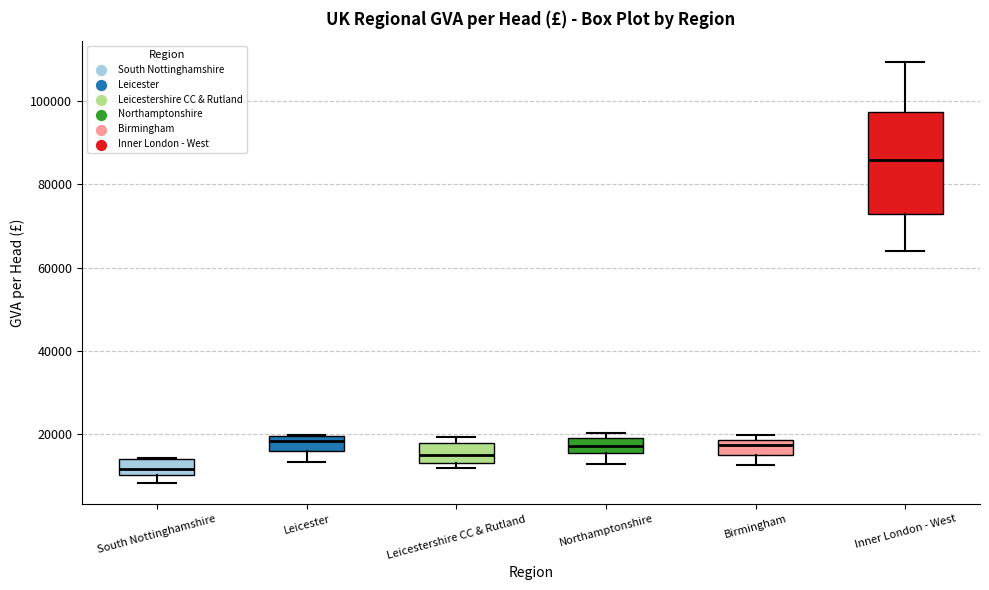

Where is the lower edge of the box for Leicestershire CC & Rutland on the y-axis? The values are not printed on the chart, so give them approximately, as read against the axis.

14000